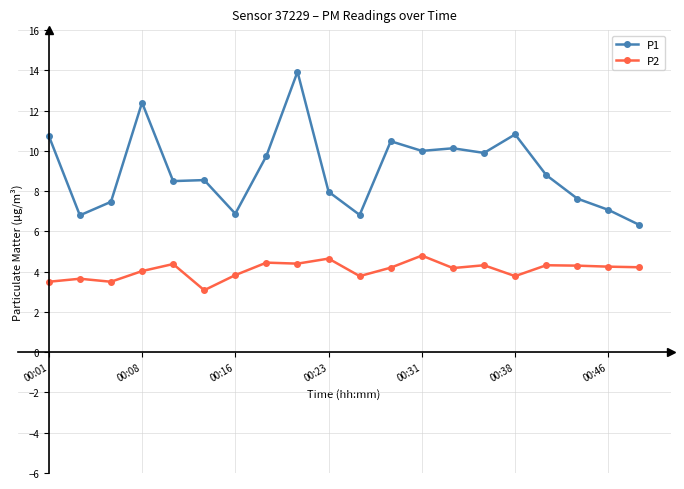

True or false: P1 and P2 cross at least once.

False